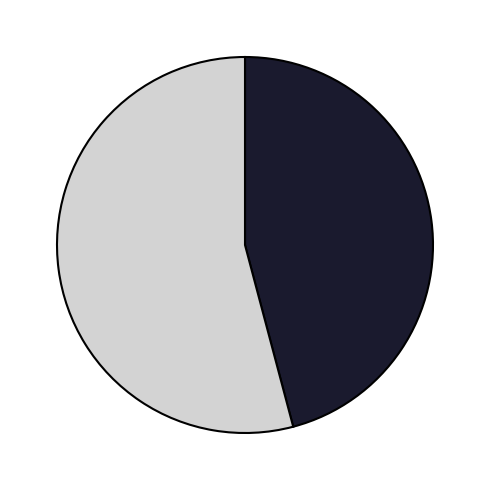

Is there a majority slice in this chart?

Yes